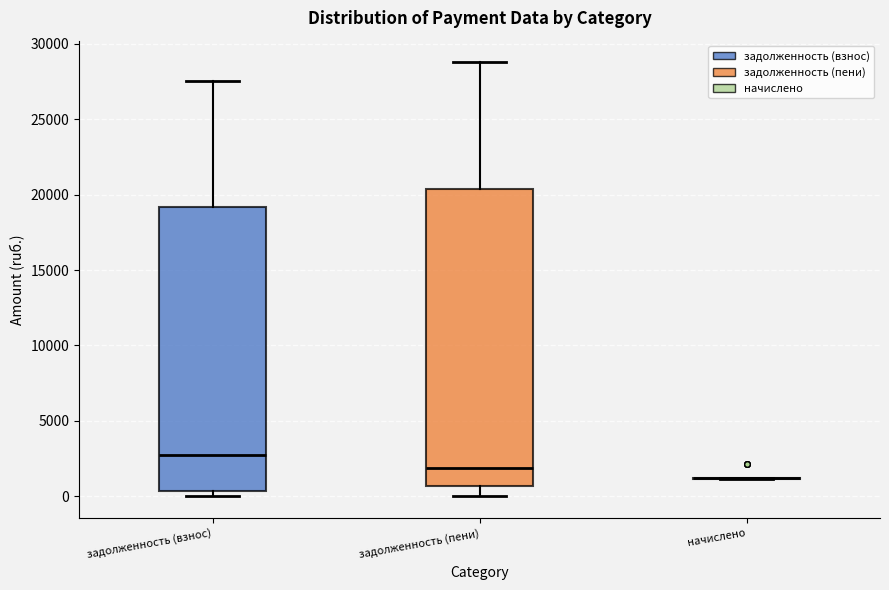

Reading left to right, transcribe this box plot: for each box, give where its median line is, the range the box spans, and where its two whiskers end, as read against the y-axis. The values are not printed on the chart, so give them approximately, as read against the axis.

задолженность (взнос): median 3000, box 500 to 19000, whiskers 0 to 27500
задолженность (пени): median 2000, box 500 to 20500, whiskers 0 to 29000
начислено: box collapsed to a line at 1000, whiskers 1000 to 1000